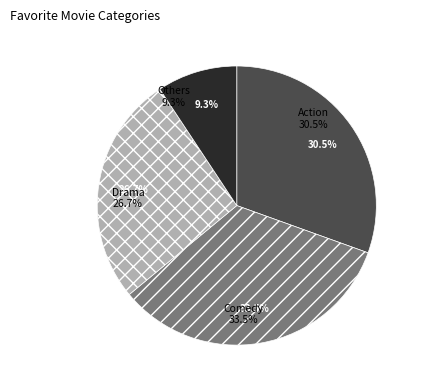

True or false: 12 accounts for 1% of the total.

False